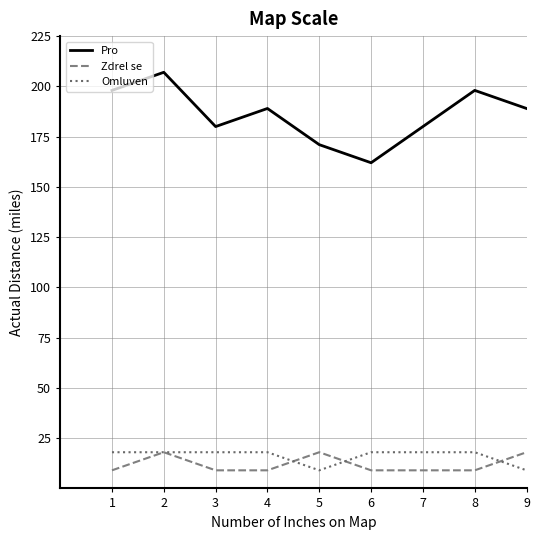

Which series has the widest spread of values?

Pro